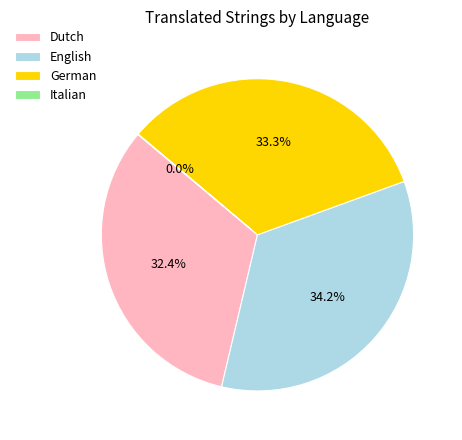

To the nearest percent, what percentage of the pie is English?

34%